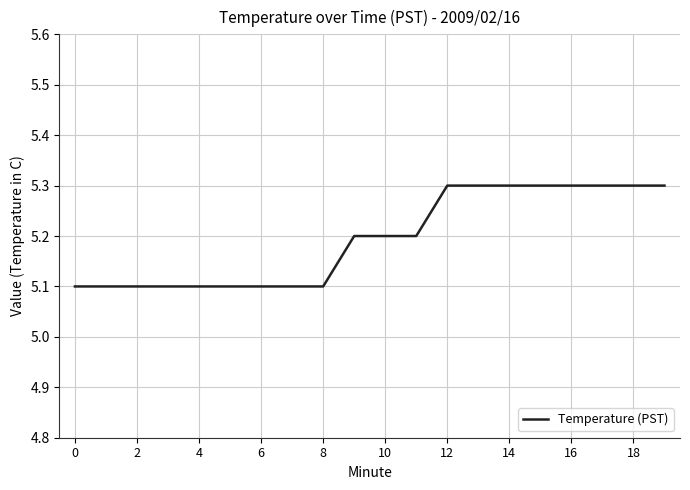

What is the greatest value displayed?

5.3